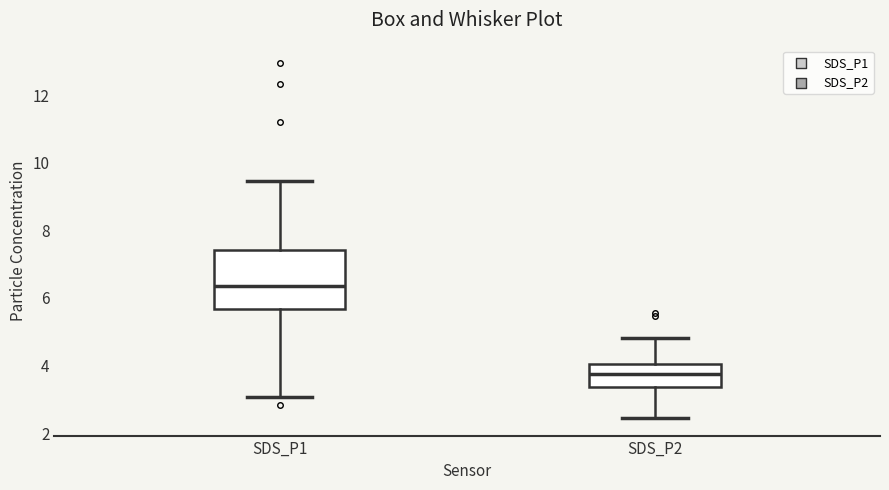

Where is the upper edge of the box for SDS_P2 on the y-axis? The values are not printed on the chart, so give them approximately, as read against the axis.

4.0